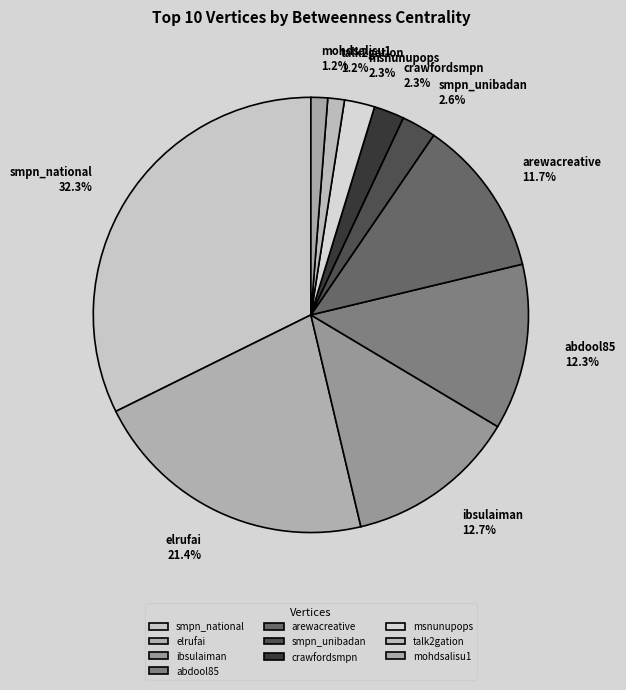

Does any single category account for the majority?

No